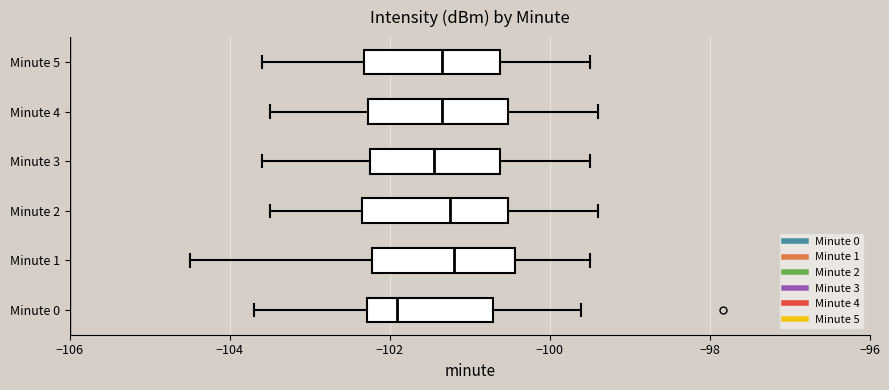

Where does the left whisker of the box for Minute 4 end on the x-axis? The values are not printed on the chart, so give them approximately, as read against the axis.

-103.4